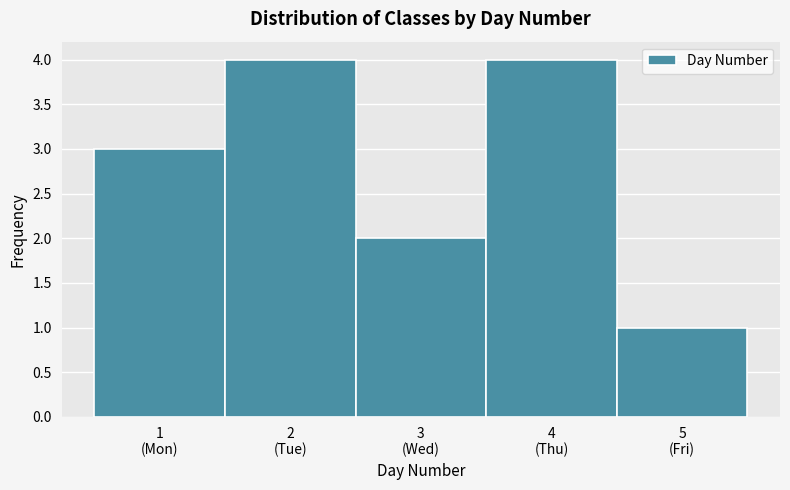

Reading right to left, extract all data points from this chart.

1	4	2	4	3